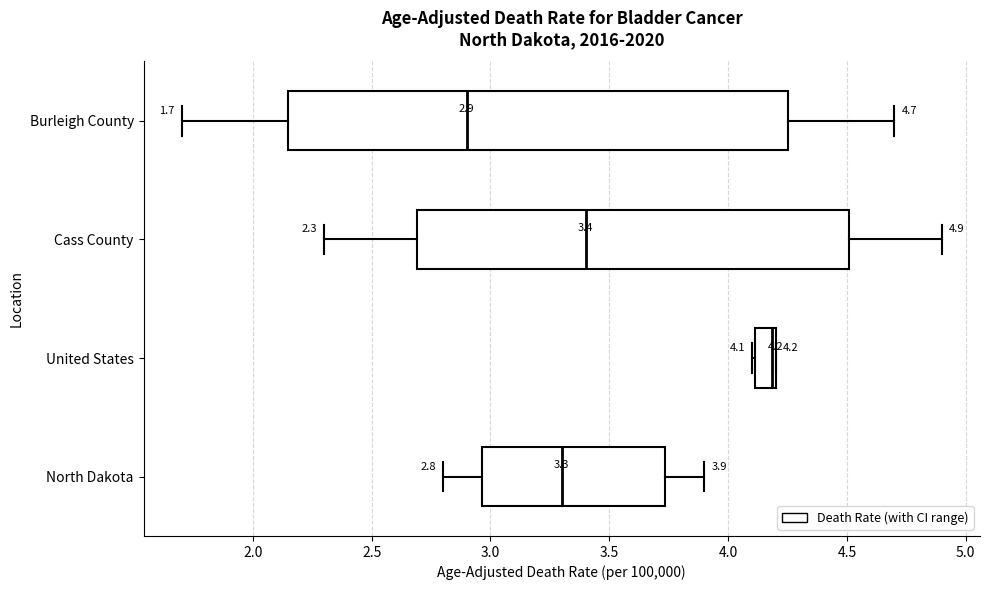

Comparing the boxes themselves (not the whiskers), which one is the widest?

Burleigh County